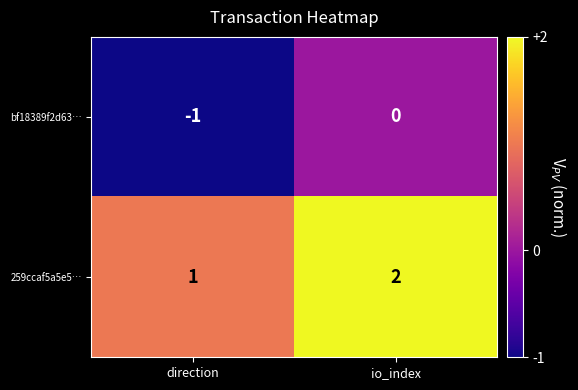

Rank the series by their maximum value, from lowest to highest.

bf18389f2d63…, 259ccaf5a5e5…